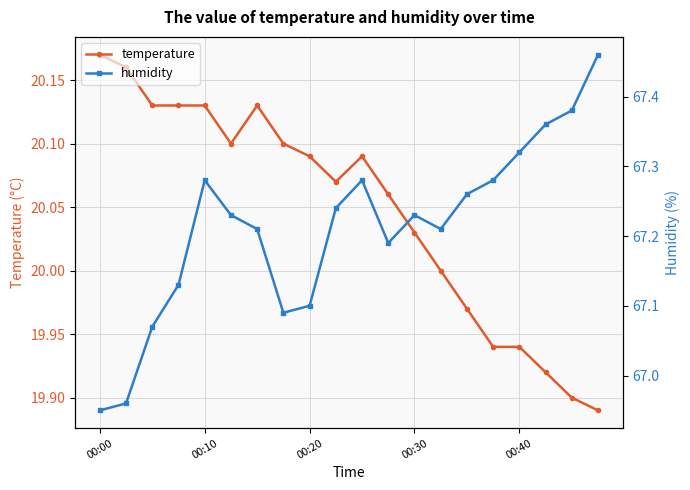

What is the maximum value for temperature?

20.2